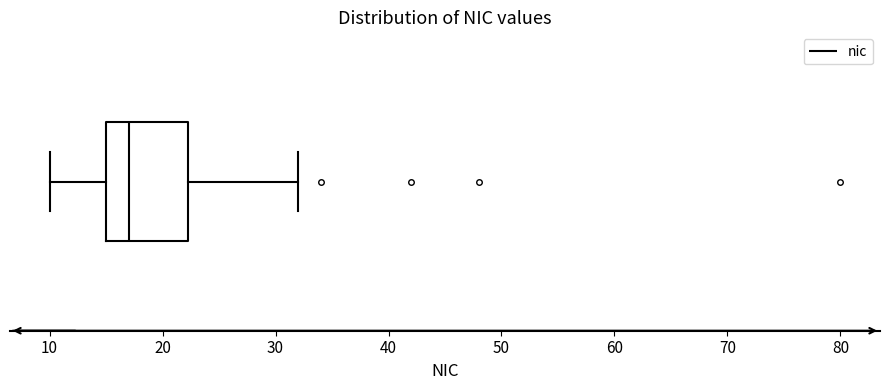

Transcribe this box plot: give where the median line is, the range the box spans, and where the two whiskers end, as read against the x-axis. The values are not printed on the chart, so give them approximately, as read against the axis.

median 17, box 15 to 22, whiskers 10 to 32